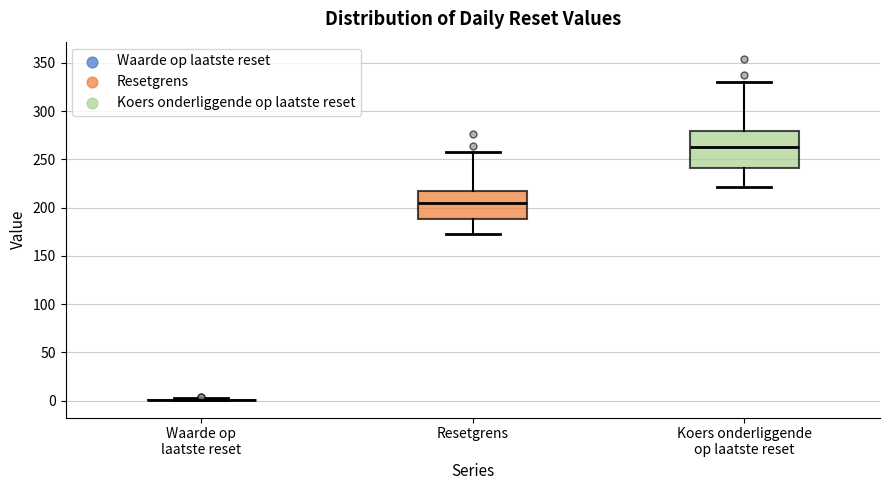

Reading left to right, read every box against the y-axis: the position of its median line, the range the box covers, and the ends of its whiskers. The values are not printed on the chart, so give them approximately, as read against the axis.

Waarde op laatste reset: box collapsed to a line at 0, whiskers 0 to 0
Resetgrens: median 205, box 190 to 215, whiskers 175 to 260
Koers onderliggende op laatste reset: median 265, box 240 to 280, whiskers 220 to 330